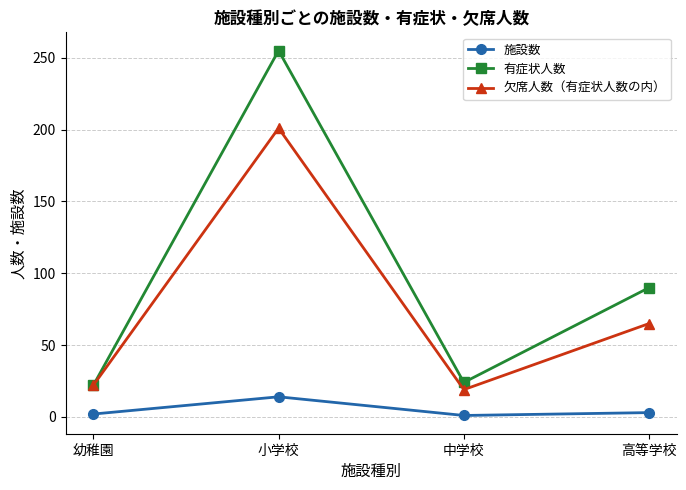

Is this an area chart (filled region under the line)?

No